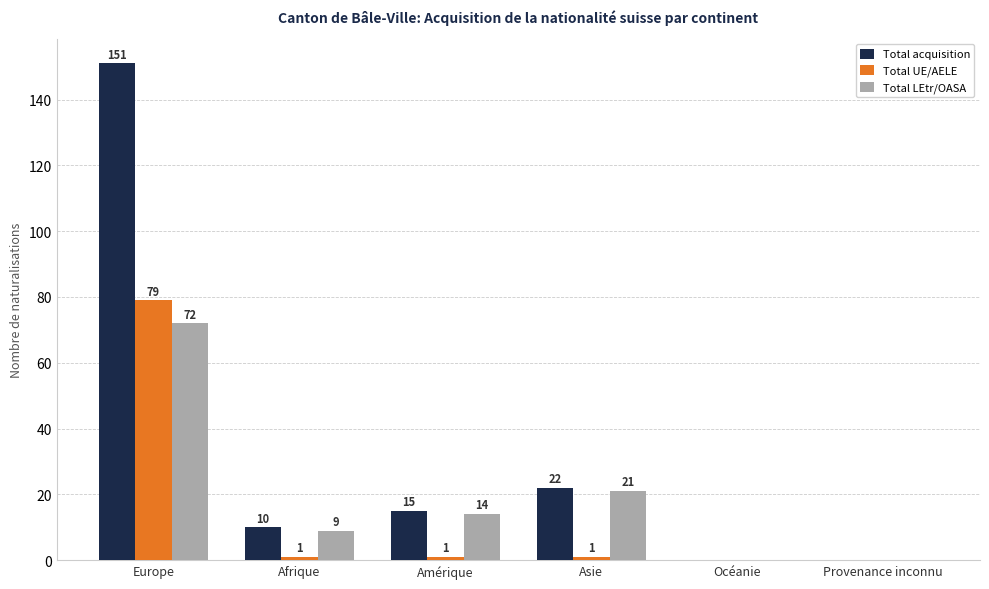

At which label is Total LEtr/OASA closest to 36?

Asie